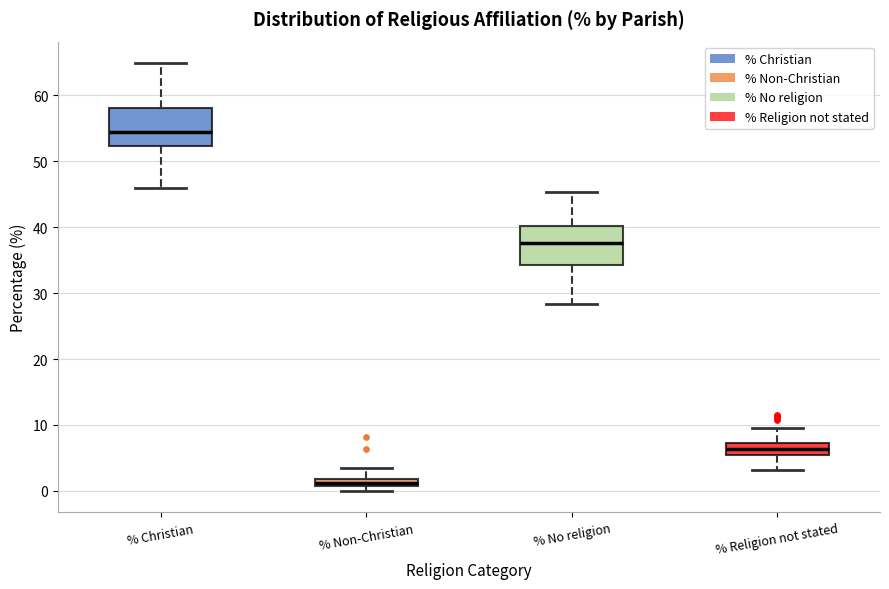

Where is the lower edge of the box for % Non-Christian on the y-axis? The values are not printed on the chart, so give them approximately, as read against the axis.

1